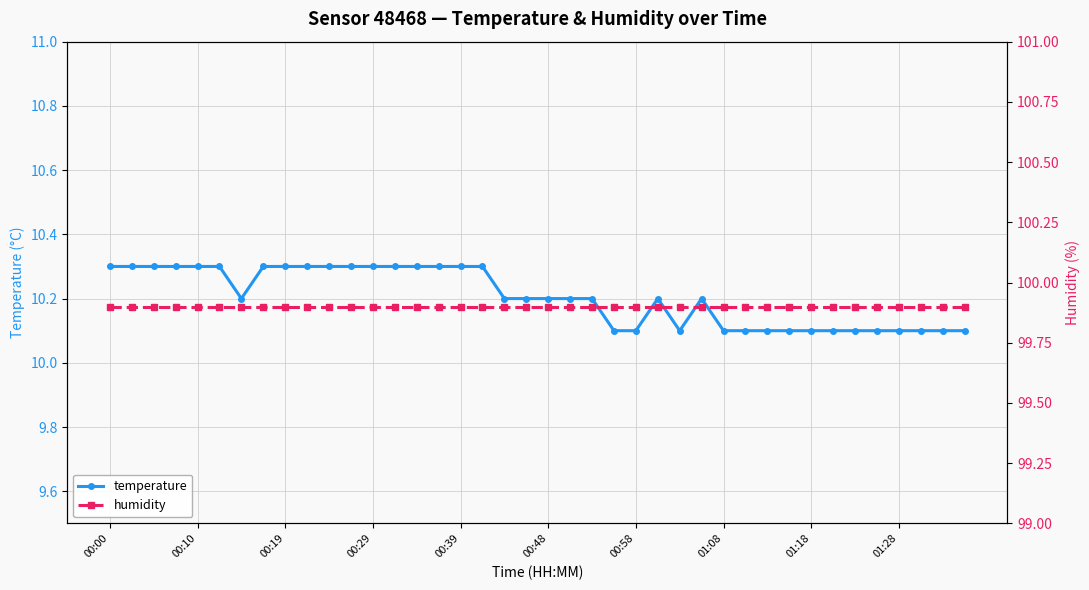

At how many categories does at least one series exceed 94?

40